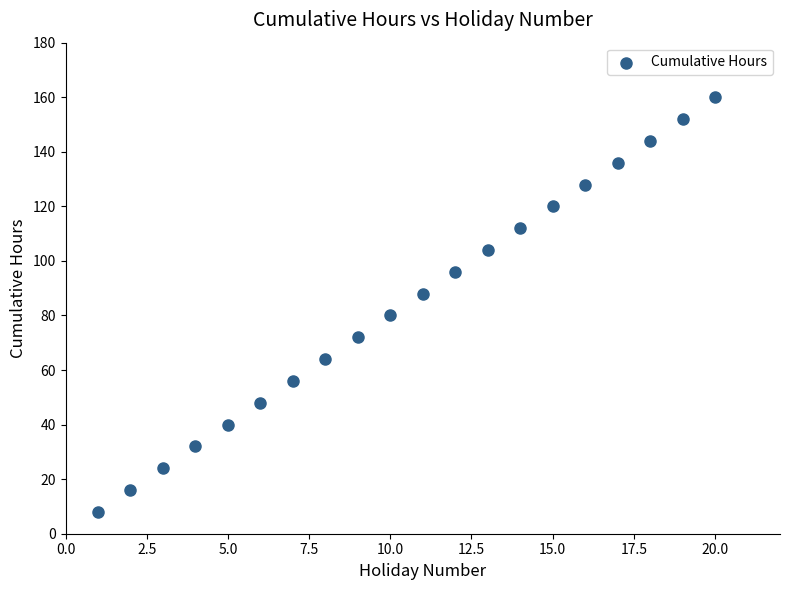

What is the range of X values (max minus min)?

19